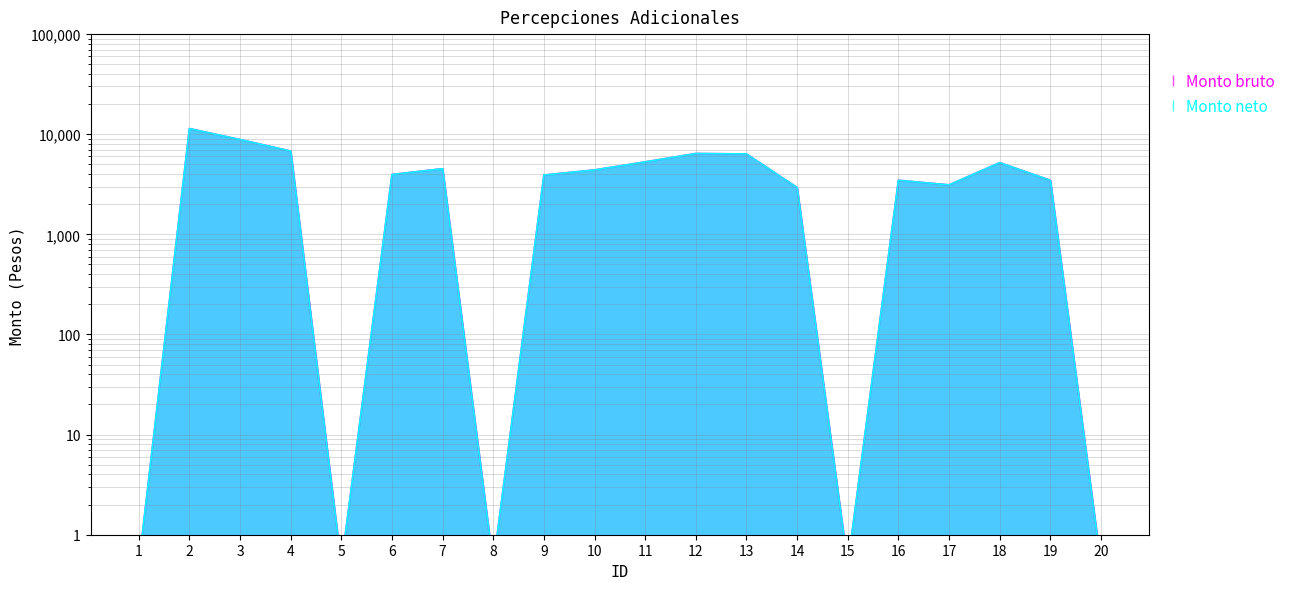

What is the value of the Monto bruto point at the 18th from the left?

5199.5